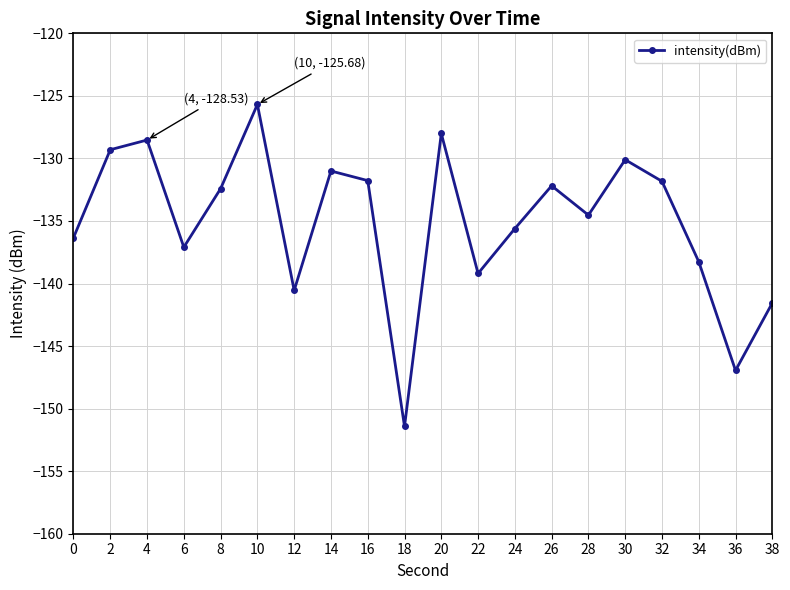

Does the chart display data point markers on the line(s)?

Yes